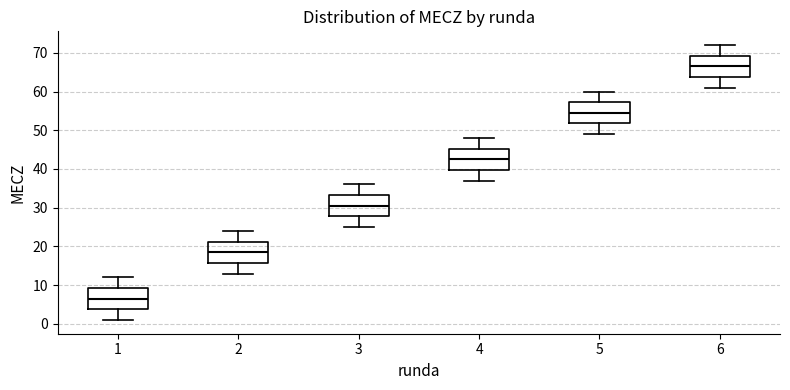

Reading left to right, read every box against the y-axis: the position of its median line, the range the box covers, and the ends of its whiskers. The values are not printed on the chart, so give them approximately, as read against the axis.

1: median 7, box 4 to 9, whiskers 1 to 12
2: median 19, box 16 to 21, whiskers 13 to 24
3: median 31, box 28 to 33, whiskers 25 to 36
4: median 43, box 40 to 45, whiskers 37 to 48
5: median 55, box 52 to 57, whiskers 49 to 60
6: median 67, box 64 to 69, whiskers 61 to 72